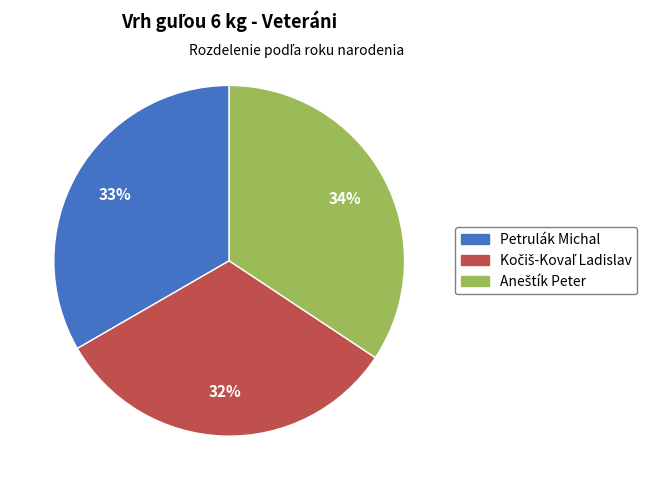

Count the number of slices in the pie.

3